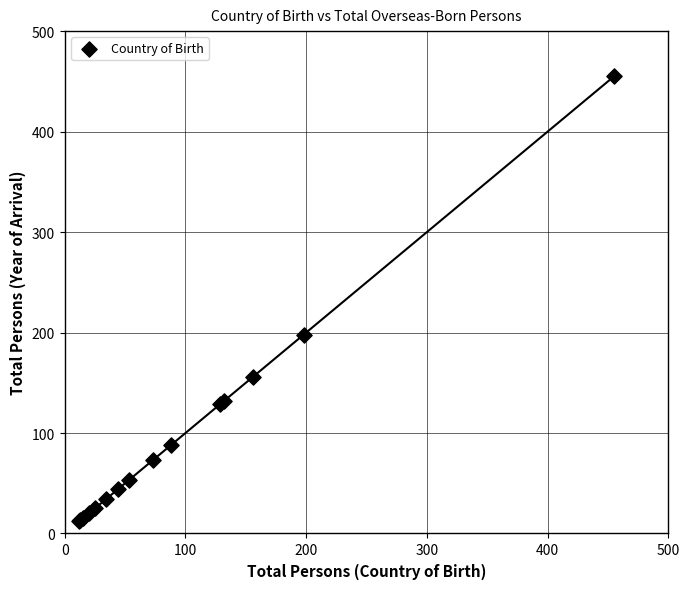

What Y value in the scatter plot is closest to 233?

198